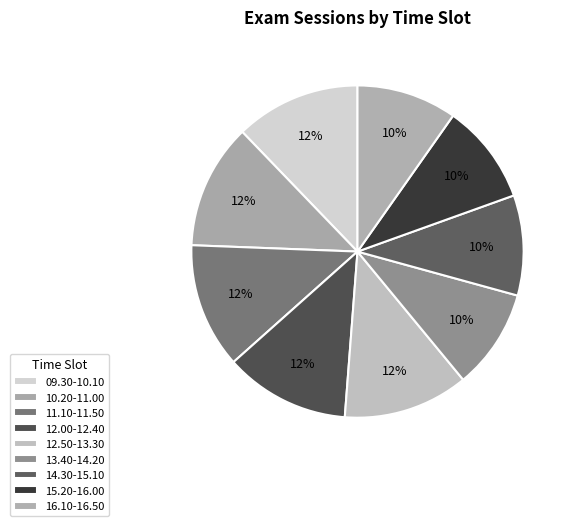

Which slice is the largest?

09.30-10.10